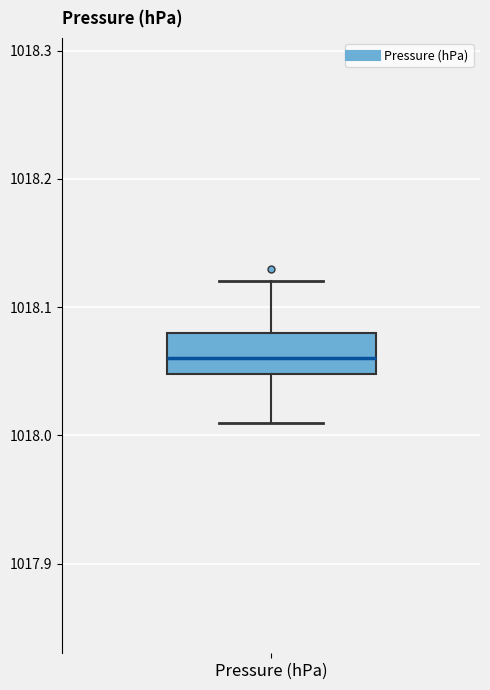

Transcribe this box plot: give where the median line is, the range the box spans, and where the two whiskers end, as read against the y-axis. The values are not printed on the chart, so give them approximately, as read against the axis.

median 1018.06, box 1018.05 to 1018.08, whiskers 1018.01 to 1018.12